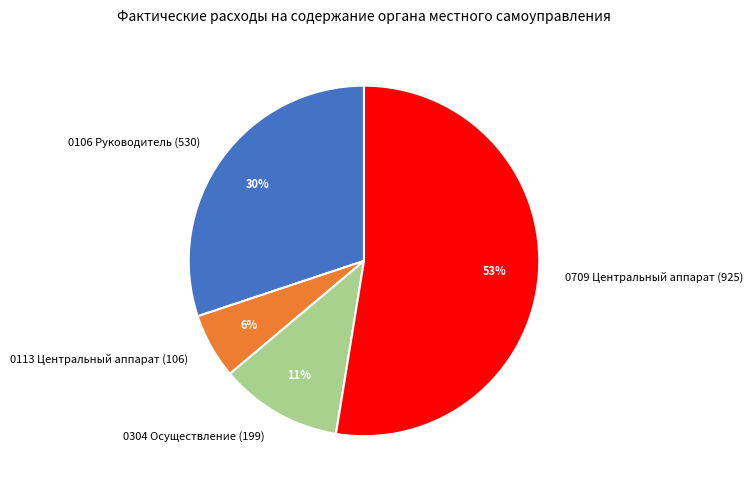

The 0304 Осуществление (199) slice represents 1% of the pie. True or false?

False